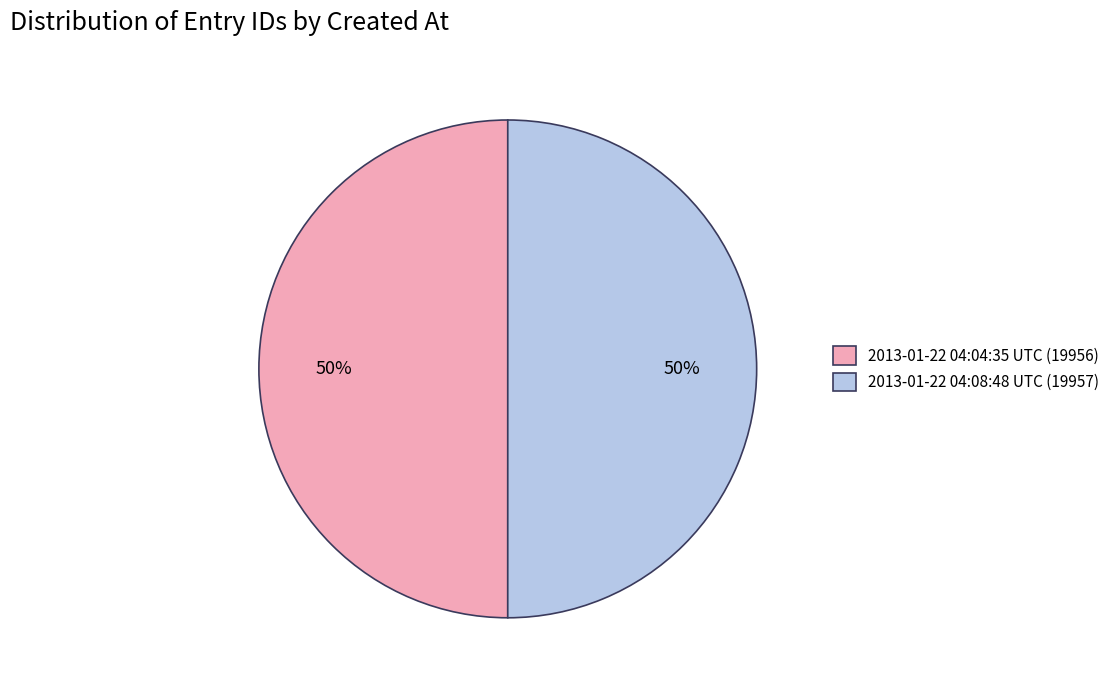

Approximately how many times larger is the value at 2013-01-22 04:04:35 UTC (19956) compared to 2013-01-22 04:08:48 UTC (19957)?

1.0